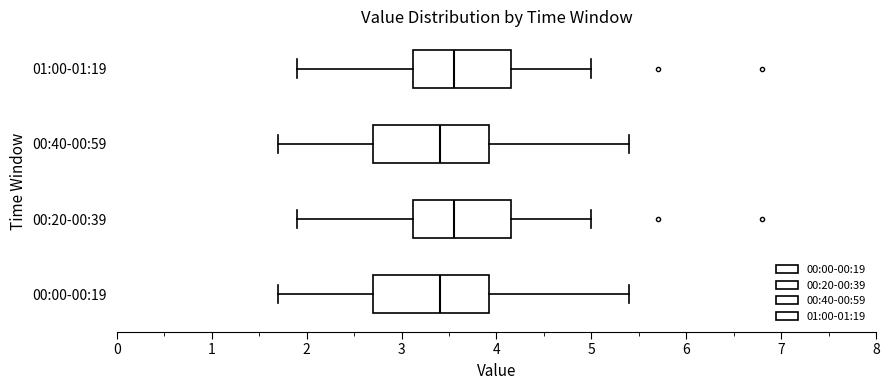

Reading bottom to top, read every box against the x-axis: the position of its median line, the range the box covers, and the ends of its whiskers. The values are not printed on the chart, so give them approximately, as read against the axis.

00:00-00:19: median 3.4, box 2.7 to 3.9, whiskers 1.7 to 5.4
00:20-00:39: median 3.6, box 3.1 to 4.2, whiskers 1.9 to 5.0
00:40-00:59: median 3.4, box 2.7 to 3.9, whiskers 1.7 to 5.4
01:00-01:19: median 3.6, box 3.1 to 4.2, whiskers 1.9 to 5.0